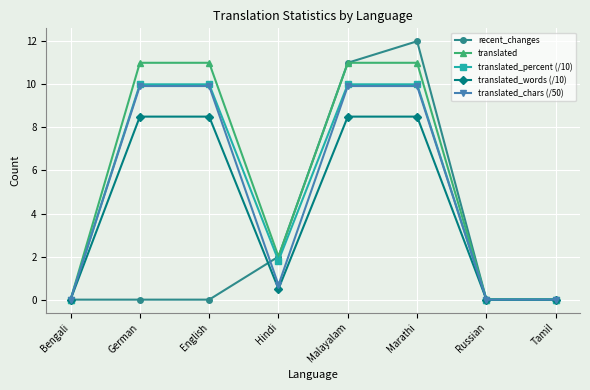

At which category does the chart reach its peak across all series?

Marathi